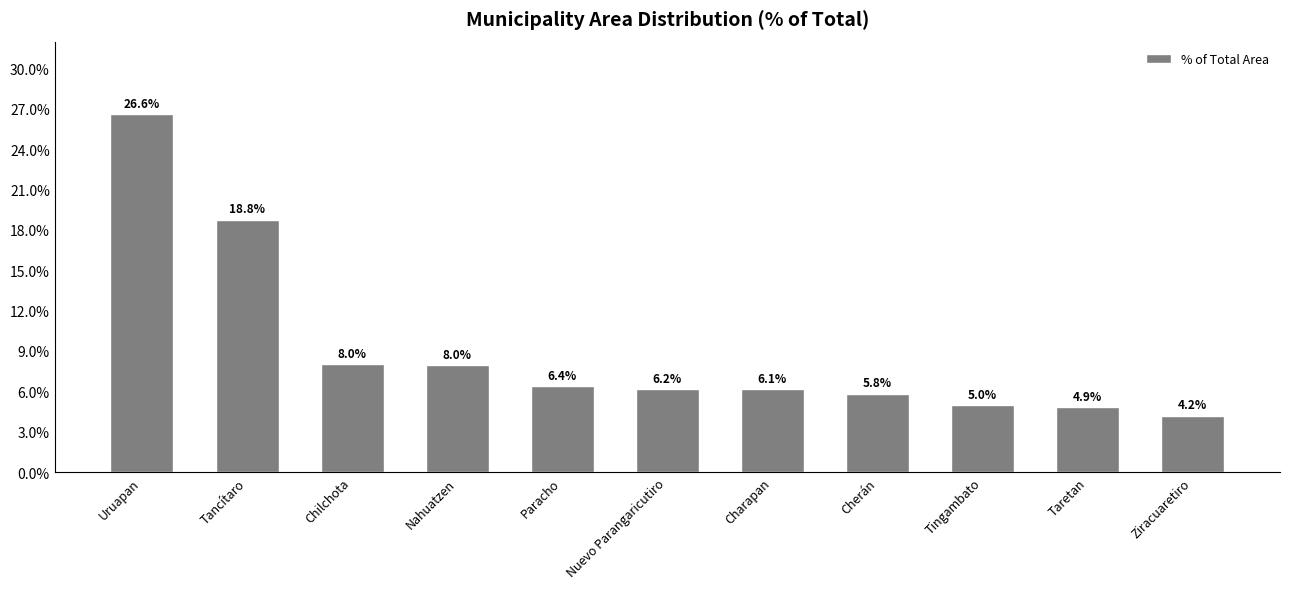

What is the value of the 8th bar from the left?

5.8